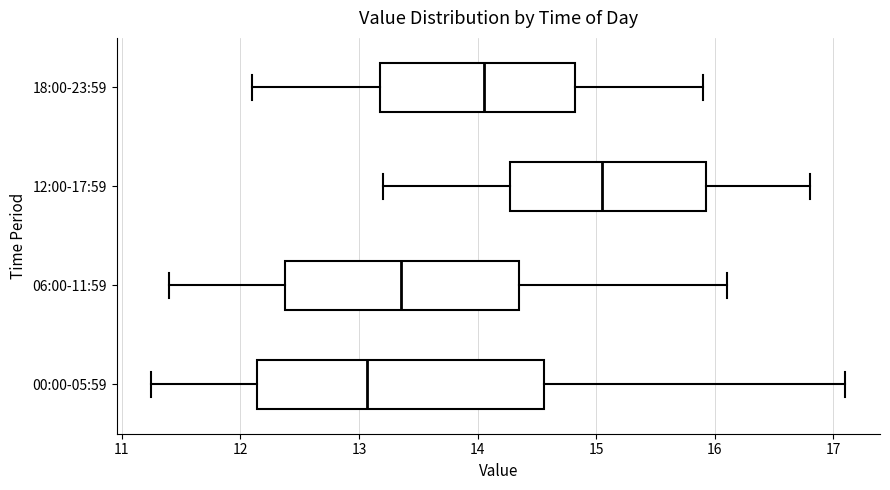

Which box is the widest, from its left edge to its right edge?

00:00-05:59